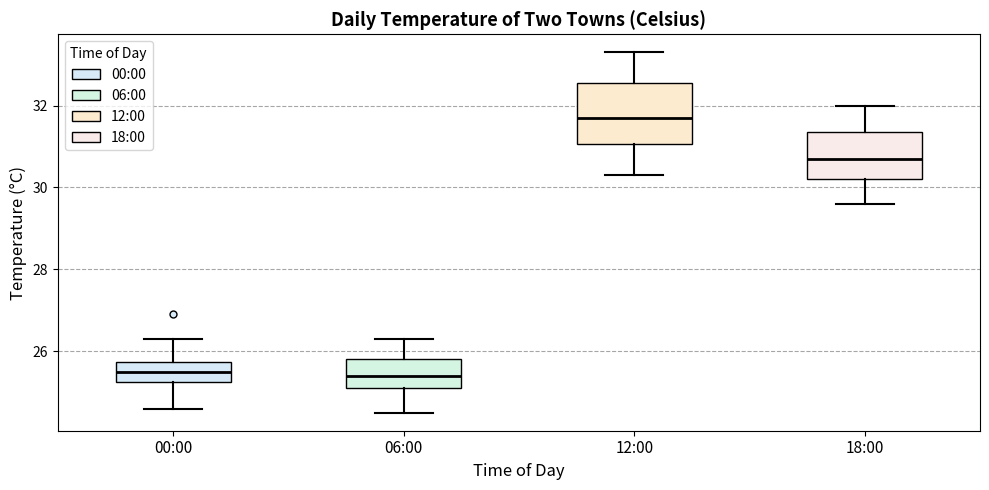

Reading left to right, read every box against the y-axis: the position of its median line, the range the box covers, and the ends of its whiskers. The values are not printed on the chart, so give them approximately, as read against the axis.

00:00: median 25.6, box 25.2 to 25.8, whiskers 24.6 to 26.4
06:00: median 25.4, box 25.2 to 25.8, whiskers 24.6 to 26.4
12:00: median 31.8, box 31.0 to 32.6, whiskers 30.4 to 33.4
18:00: median 30.8, box 30.2 to 31.4, whiskers 29.6 to 32.0